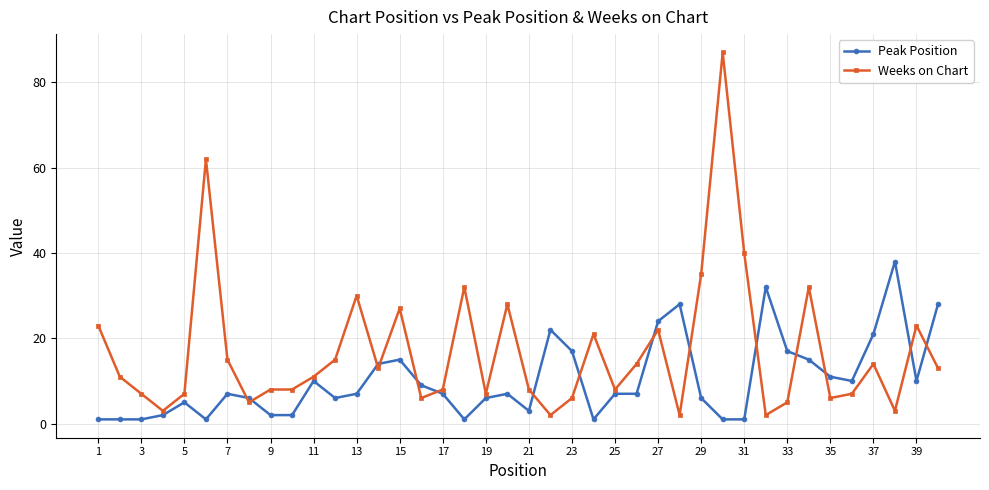

What are all the series names shown in the legend?

Peak Position, Weeks on Chart